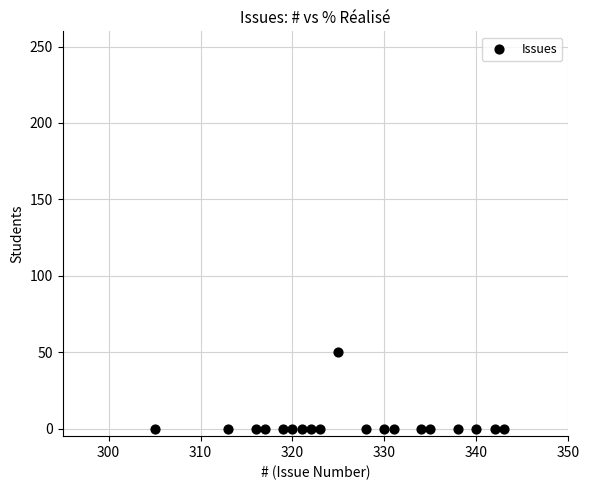

What is the range of Y values (max minus min)?

50